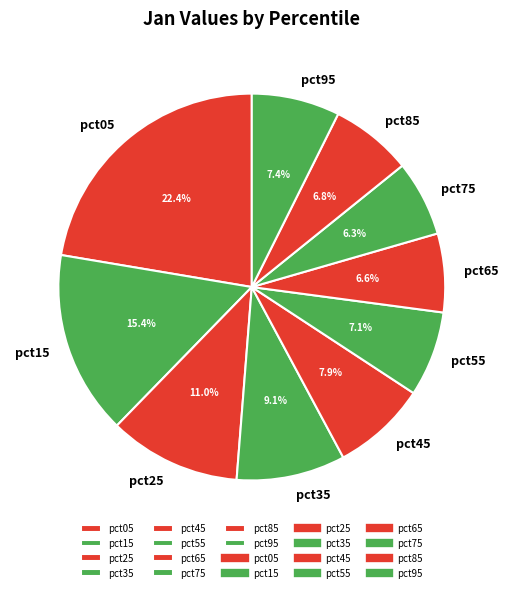

Combined, do pct95 and pct45 account for over 50%?

No